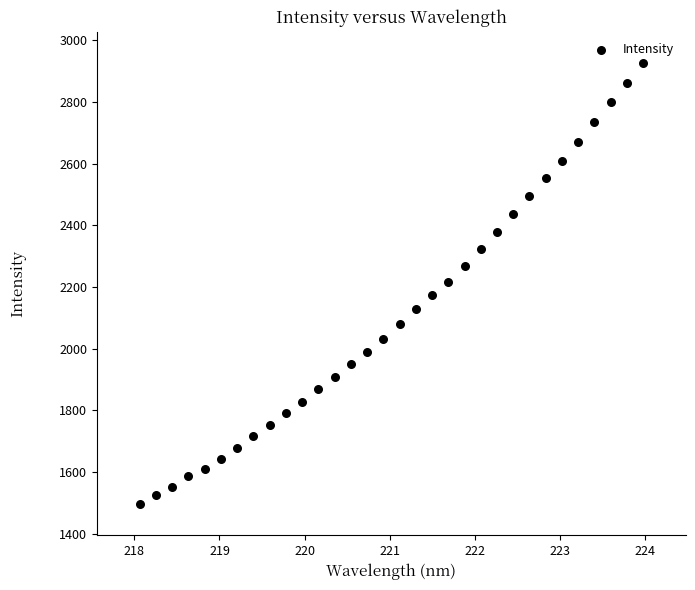

What is the range of X values (max minus min)?

5.9